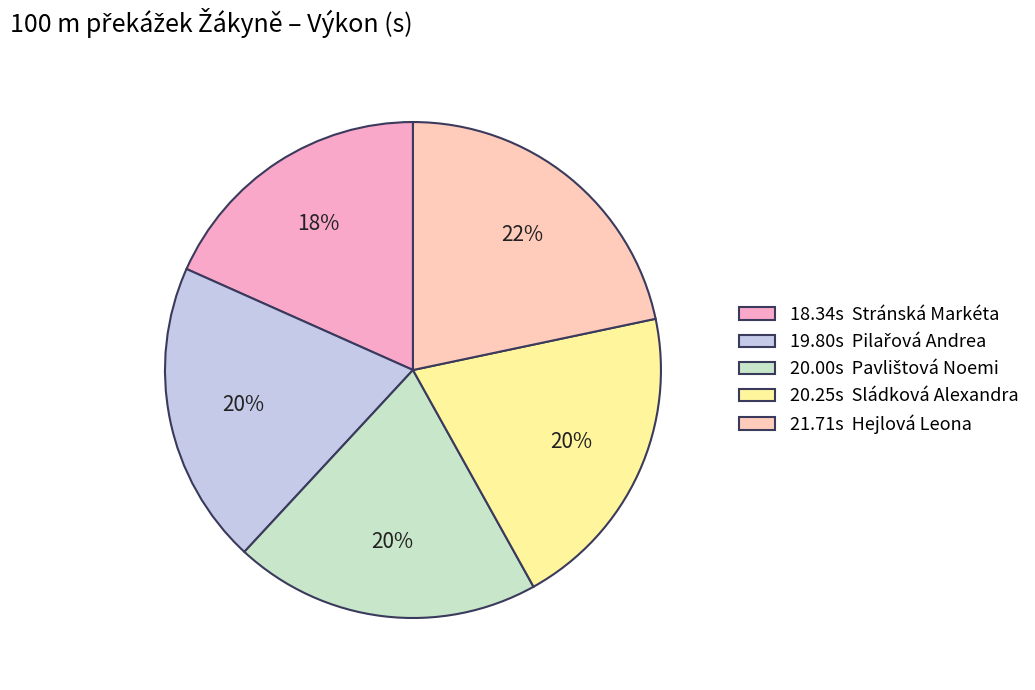

Which slice is the smallest?

18.34s Stránská Markéta